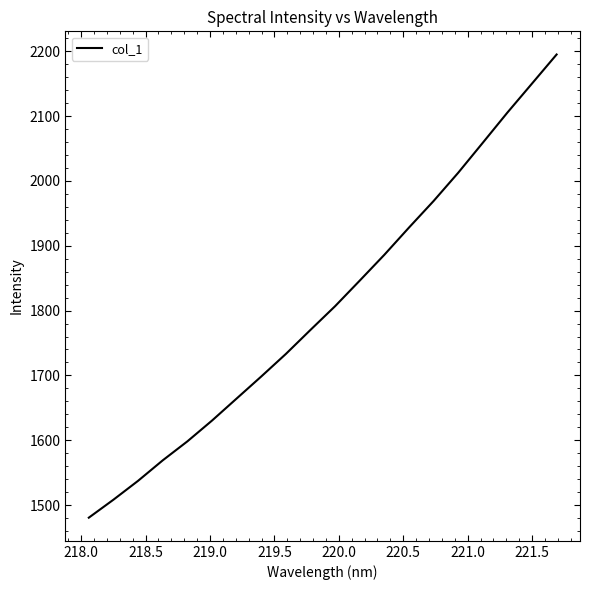

What is the smallest value displayed?

1480.6